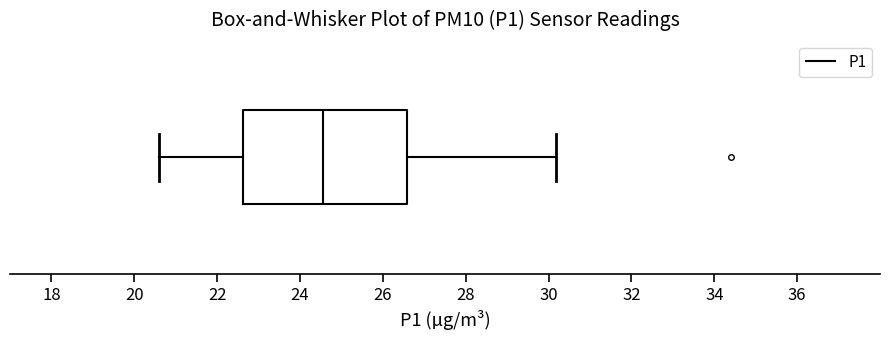

Read this box plot against the x-axis: the position of the median line, the range covered by the box, and the ends of both whiskers. The values are not printed on the chart, so give them approximately, as read against the axis.

median 24.6, box 22.6 to 26.6, whiskers 20.6 to 30.2